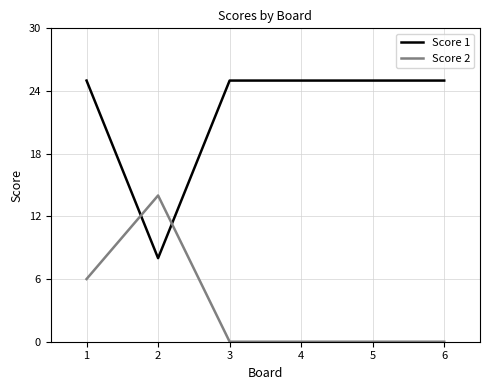

Reading right to left, extract all data points from this chart.

Score 1: 25	25	25	25	8	25
Score 2: 0	0	0	0	14	6